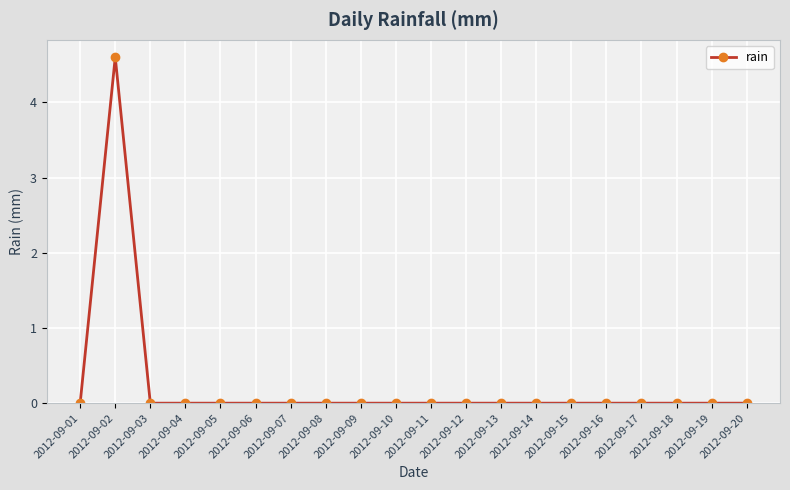

Where is the first local maximum?

2012-09-02